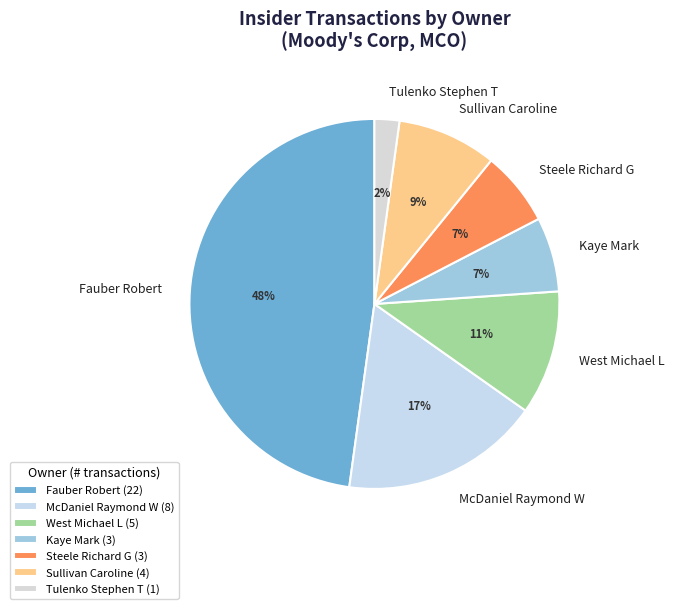

Does Sullivan Caroline represent more than half of the total?

No